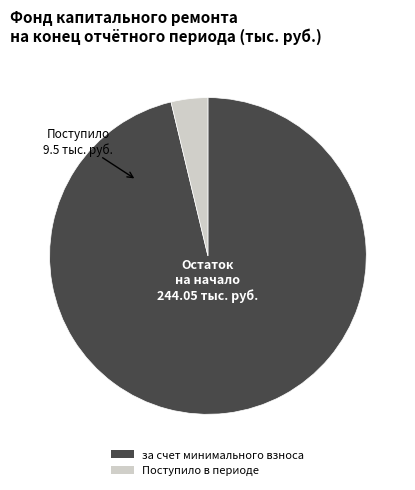

Is there any slice that represents more than half of the pie?

Yes